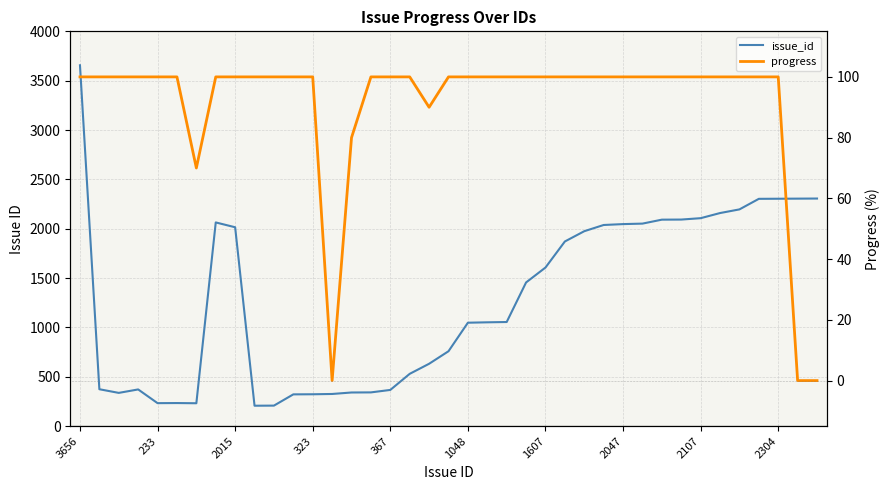

What is the average value of the issue_id series?

1281